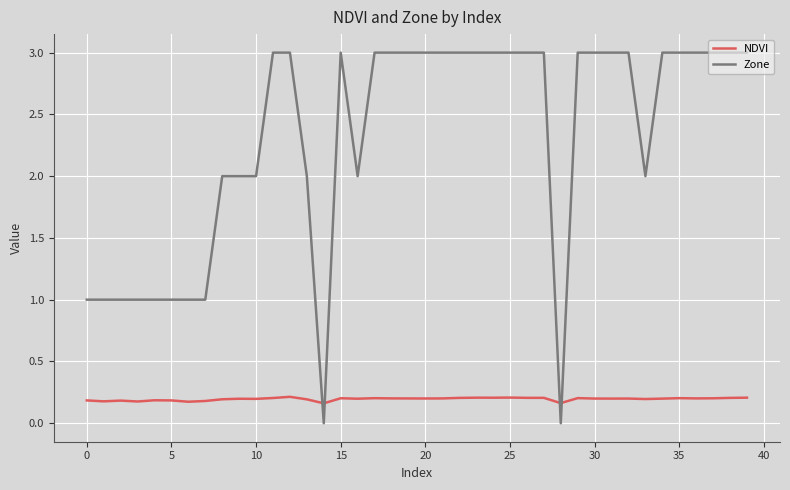

Which series has the largest total across all categories?

Zone